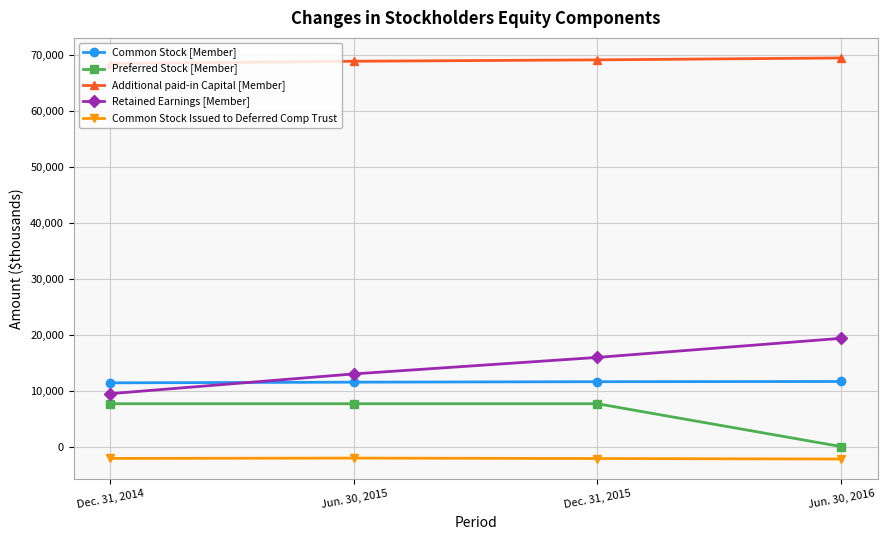

What is the sum of all Preferred Stock [Member] values?

22935